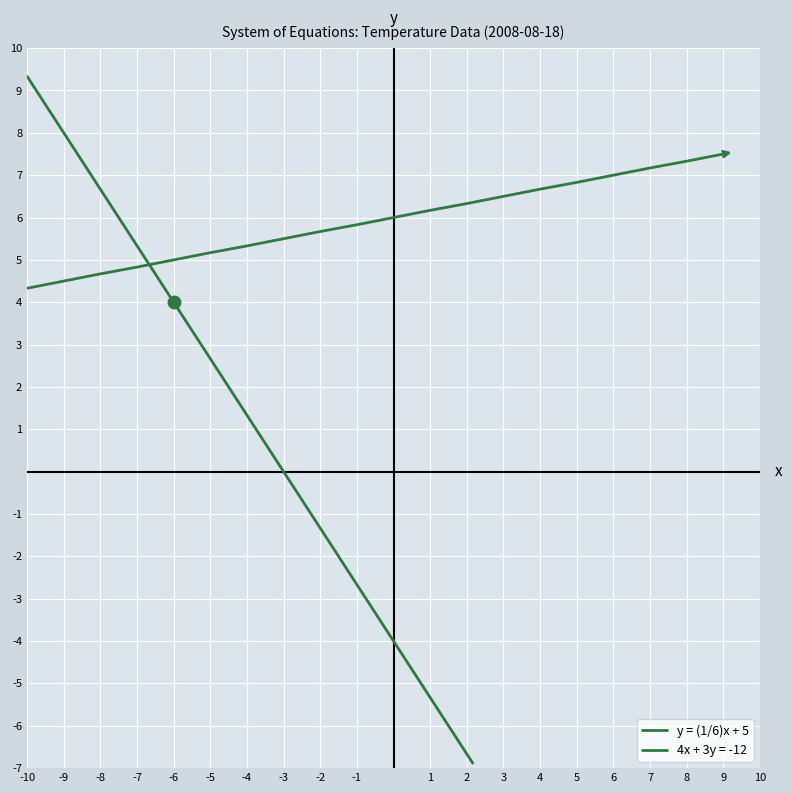

True or false: the data shows 6.1 at -8.

False